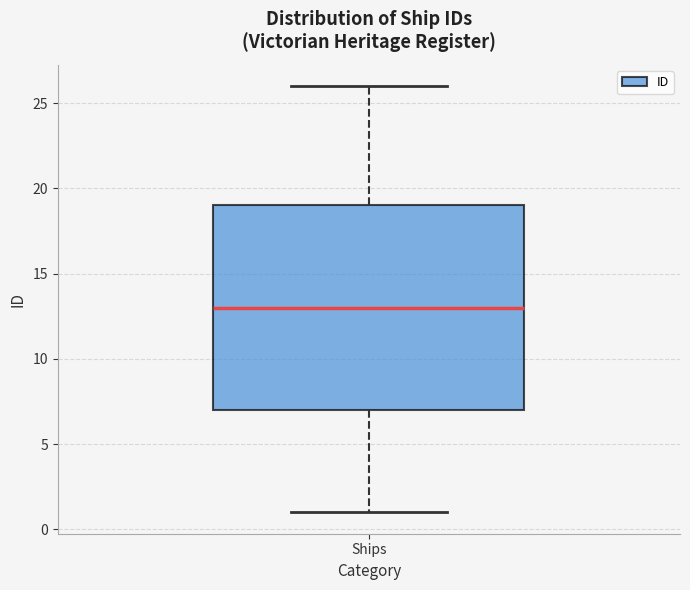

Read this box plot against the y-axis: the position of the median line, the range covered by the box, and the ends of both whiskers. The values are not printed on the chart, so give them approximately, as read against the axis.

median 13, box 7 to 19, whiskers 1 to 26